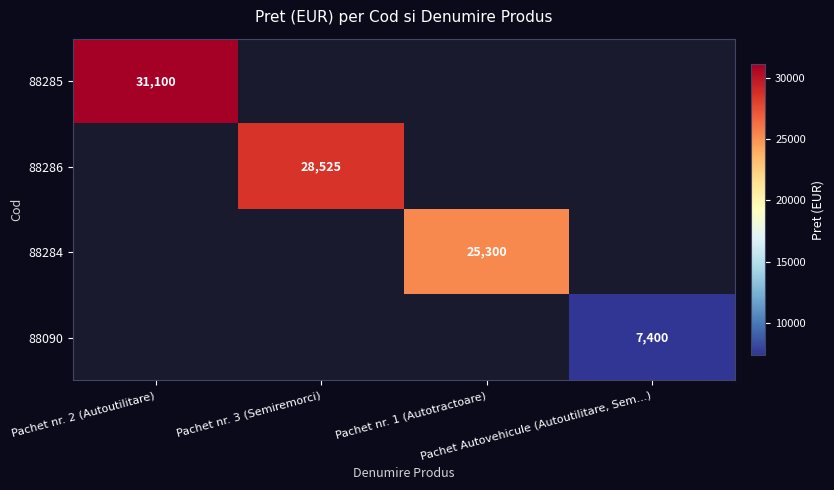

Which label corresponds to the largest value in the chart?

Pachet nr. 2 (Autoutilitare)